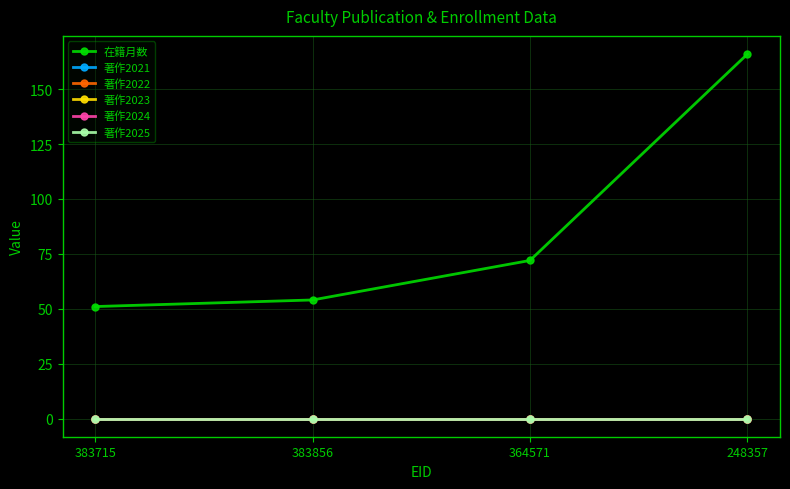

Reading right to left, list all the values displayed in this chart.

在籍月数: 166	72	54	51
著作2021: 0	0	0	0
著作2022: 0	0	0	0
著作2023: 0	0	0	0
著作2024: 0	0	0	0
著作2025: 0	0	0	0